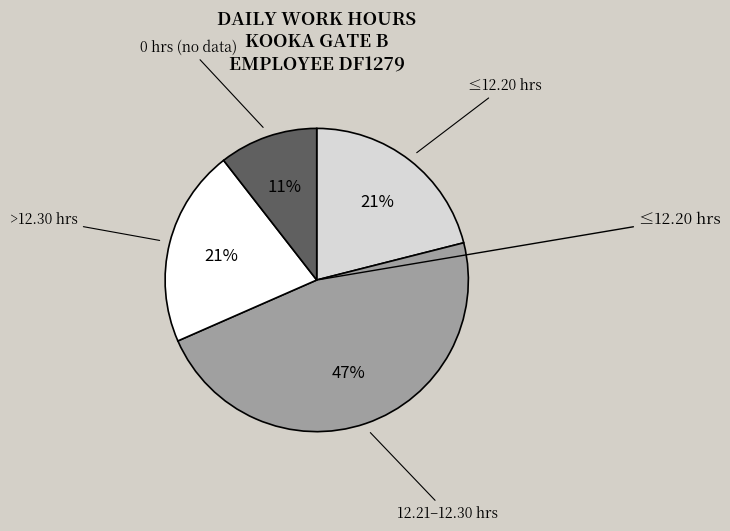

Does >12.30 hrs account for over 50% of the chart?

No